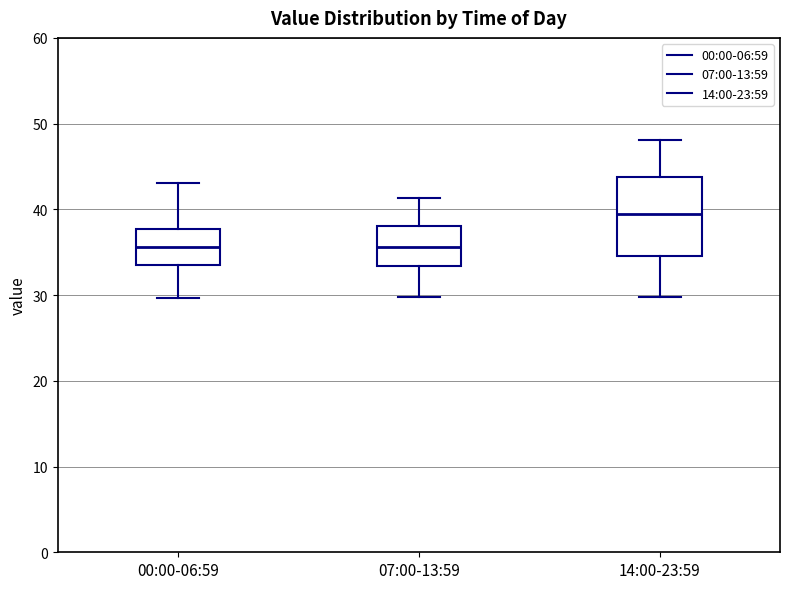

Reading left to right, transcribe this box plot: for each box, give where its median line is, the range the box spans, and where its two whiskers end, as read against the y-axis. The values are not printed on the chart, so give them approximately, as read against the axis.

00:00-06:59: median 36, box 34 to 38, whiskers 30 to 43
07:00-13:59: median 36, box 33 to 38, whiskers 30 to 41
14:00-23:59: median 40, box 35 to 44, whiskers 30 to 48